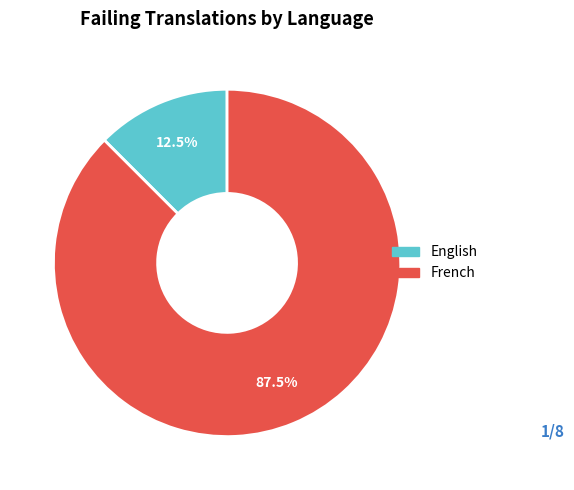

Which category has the biggest portion of the pie?

French